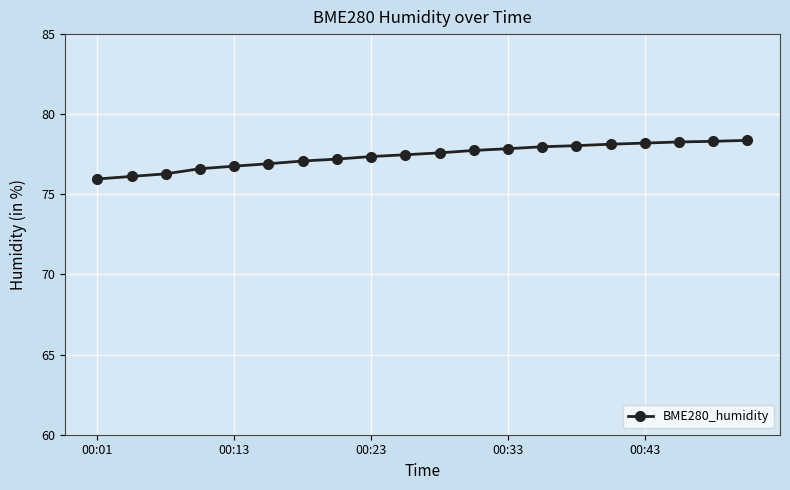

What is the difference between the maximum and minimum values?

2.4